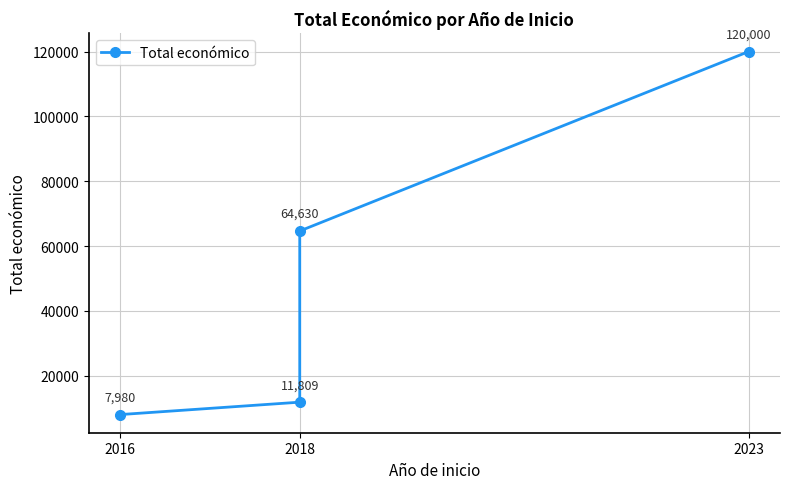

How many data points are less than 64630?

2